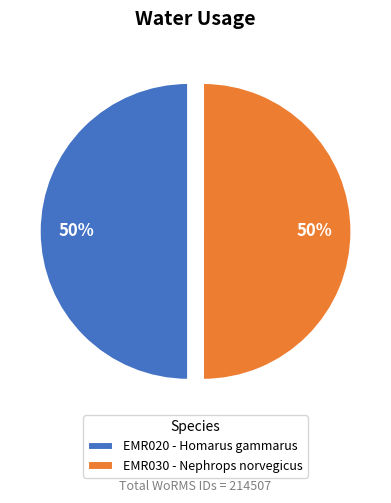

To the nearest percent, what is the average slice percentage?

50%